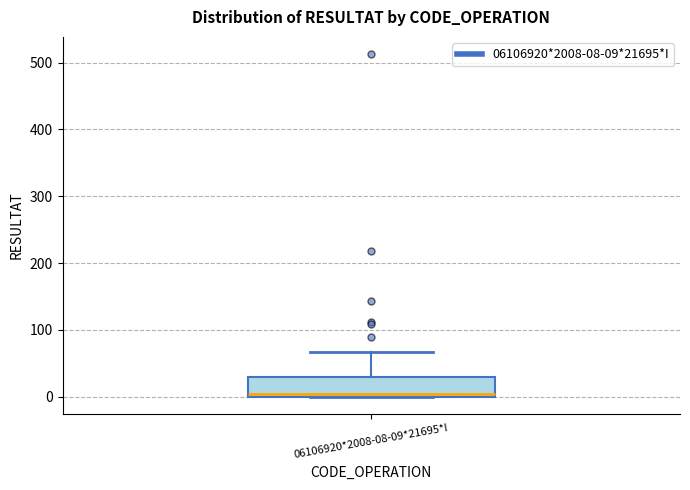

Transcribe this box plot: give where the median line is, the range the box spans, and where the two whiskers end, as read against the y-axis. The values are not printed on the chart, so give them approximately, as read against the axis.

median 0 (just above the box's lower edge), box 0 to 30, whiskers 0 to 70